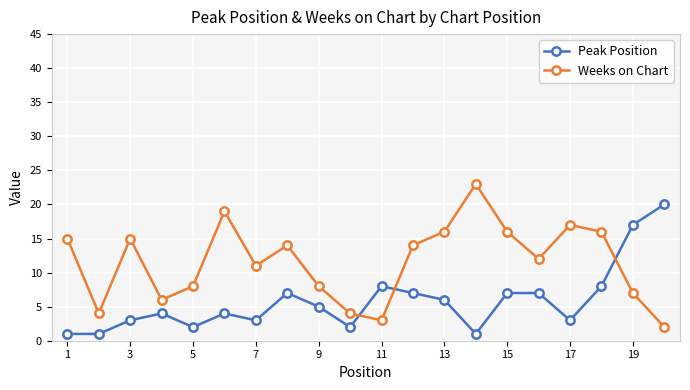

Count the number of categories in the chart.

20